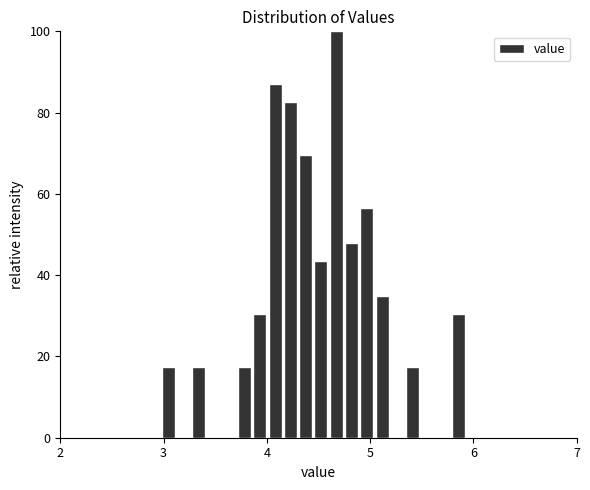

Around what value on the x-axis is the tallest bar? Give the approximate position of its centre, as read against the axis.

4.7